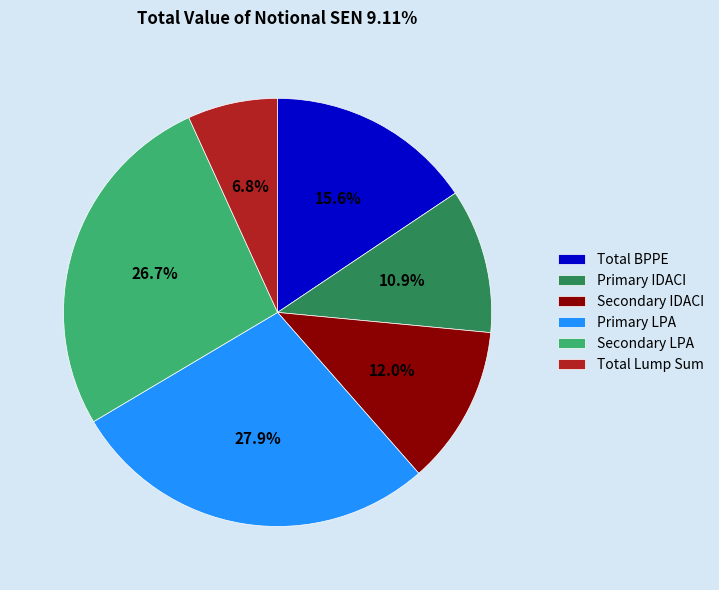

How many slices are in this pie chart?

6